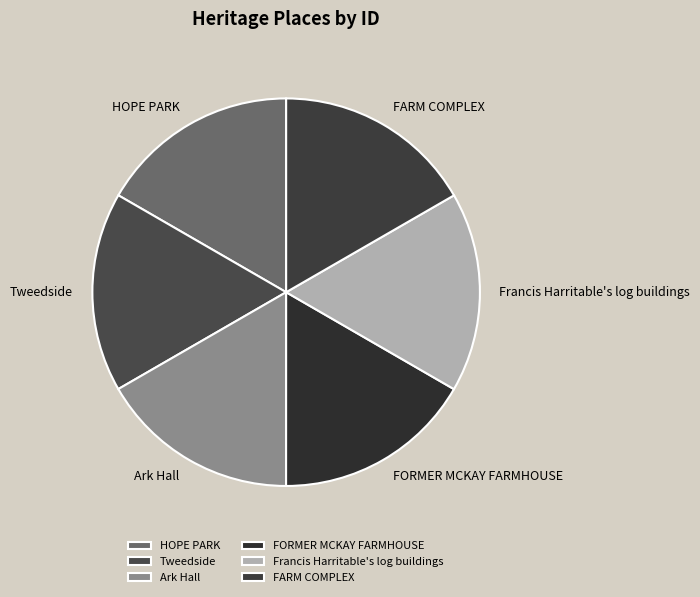

True or false: Francis Harritable's log buildings accounts for 10% of the total.

False